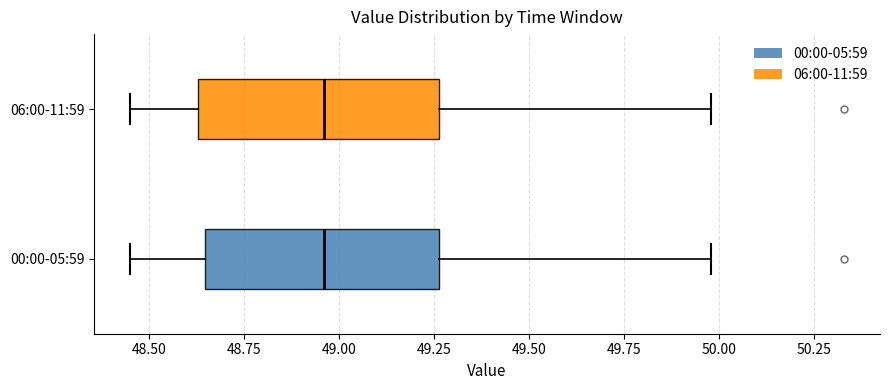

Reading bottom to top, transcribe this box plot: for each box, give where its median line is, the range the box spans, and where its two whiskers end, as read against the x-axis. The values are not printed on the chart, so give them approximately, as read against the axis.

00:00-05:59: median 48.95, box 48.65 to 49.25, whiskers 48.45 to 50.00
06:00-11:59: median 48.95, box 48.65 to 49.25, whiskers 48.45 to 50.00